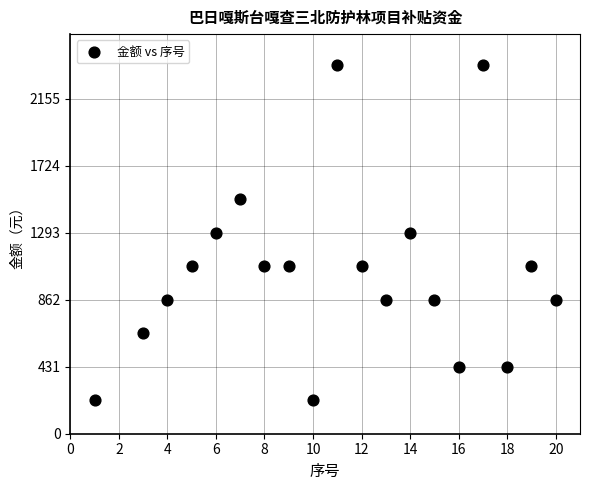

What is the range of Y values (max minus min)?

2155.0